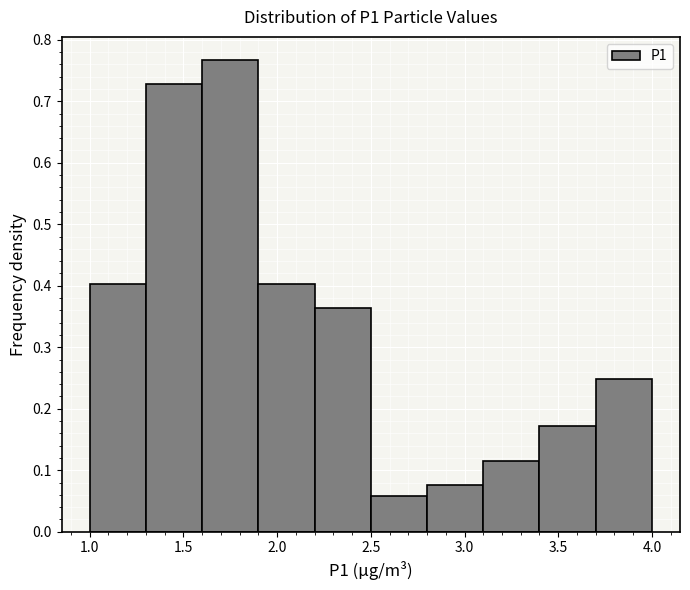

Reading left to right, transcribe this chart: for each bar, give the range it covers on the x-axis and its height. The values are not printed on the chart, so give them approximately, as read against the axis.

1.0 to 1.3: 0.40
1.3 to 1.6: 0.73
1.6 to 1.9: 0.77
1.9 to 2.2: 0.40
2.2 to 2.5: 0.36
2.5 to 2.8: 0.06
2.8 to 3.1: 0.08
3.1 to 3.4: 0.11
3.4 to 3.7: 0.17
3.7 to 4.0: 0.25